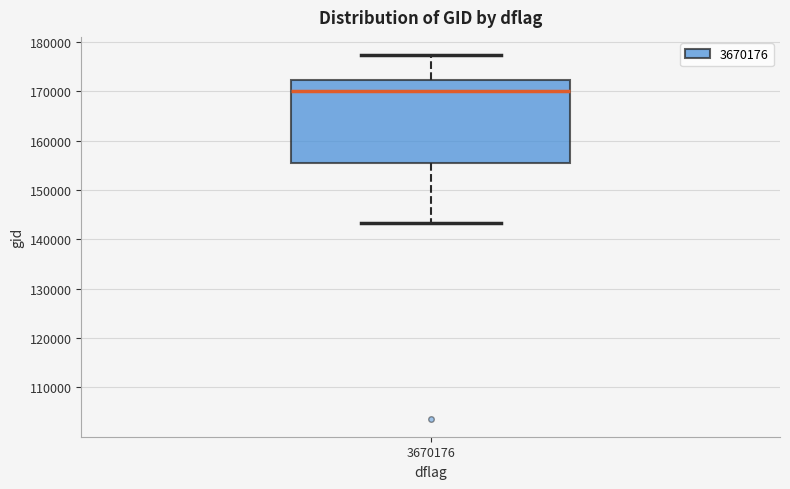

Transcribe this box plot: give where the median line is, the range the box spans, and where the two whiskers end, as read against the y-axis. The values are not printed on the chart, so give them approximately, as read against the axis.

median 170000, box 156000 to 172000, whiskers 143000 to 177000